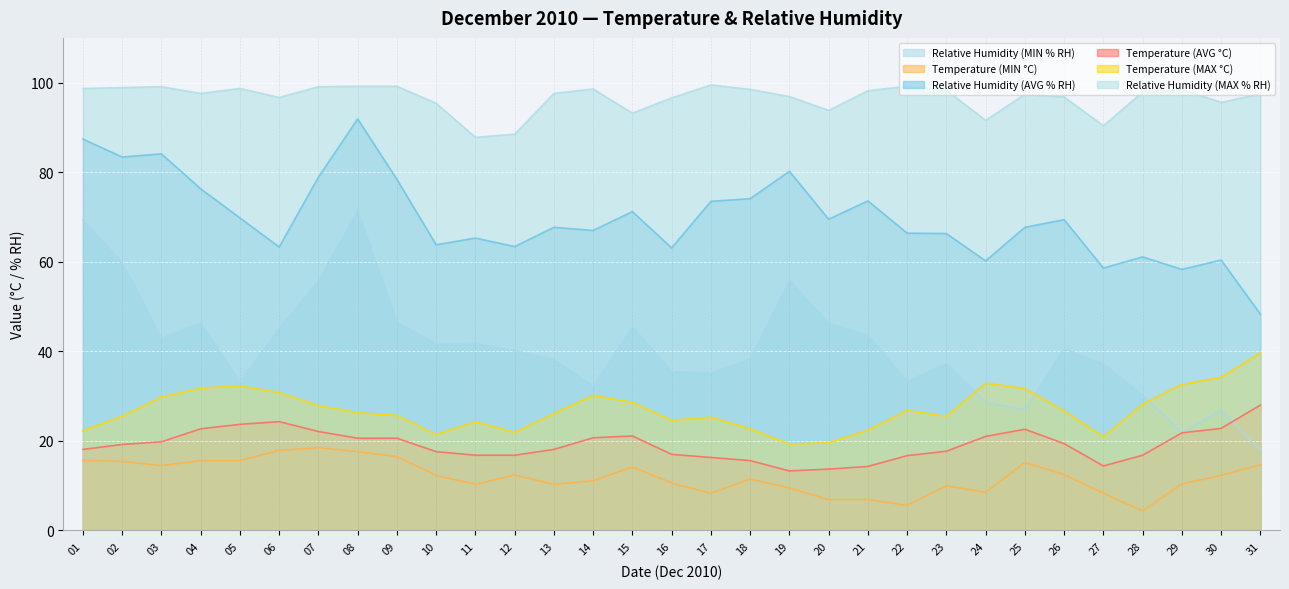

What are all the series names shown in the legend?

Relative Humidity (MIN % RH), Temperature (MIN °C), Relative Humidity (AVG % RH), Temperature (AVG °C), Temperature (MAX °C), Relative Humidity (MAX % RH)